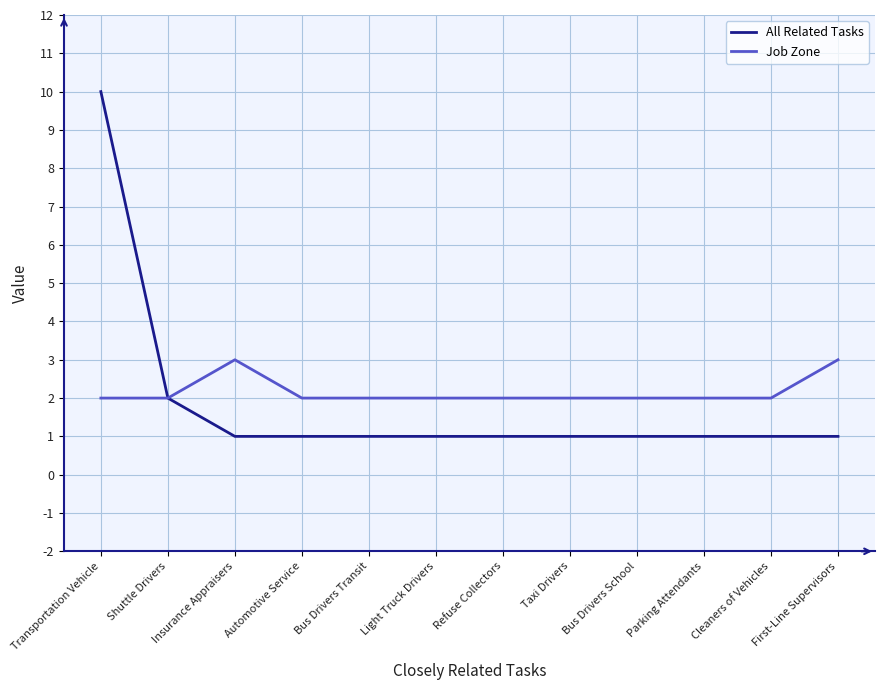

Does the chart have visible grid lines?

Yes